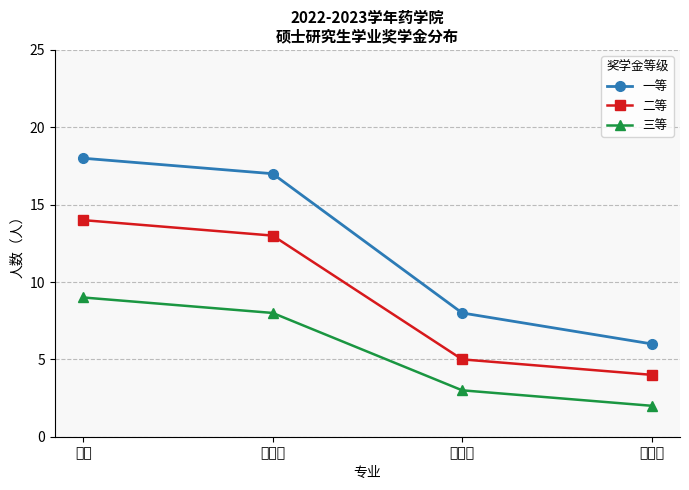

Which series changed the most between 药理学 and 中药学?

一等